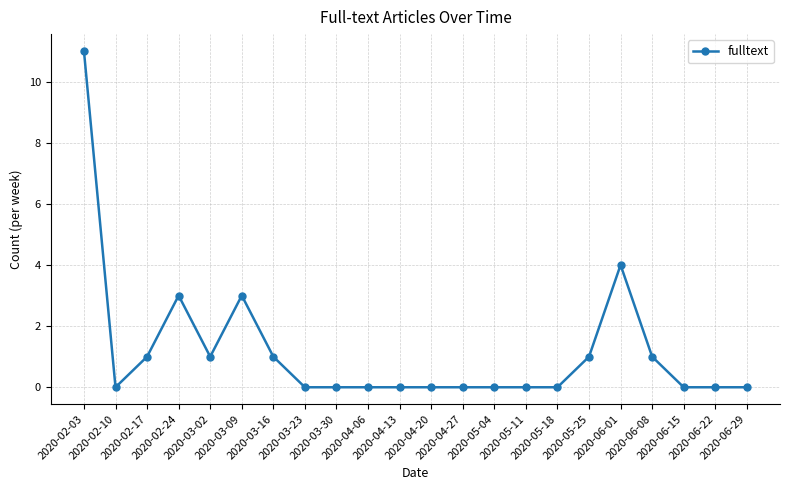

What is the difference between the maximum and second lowest values?

11